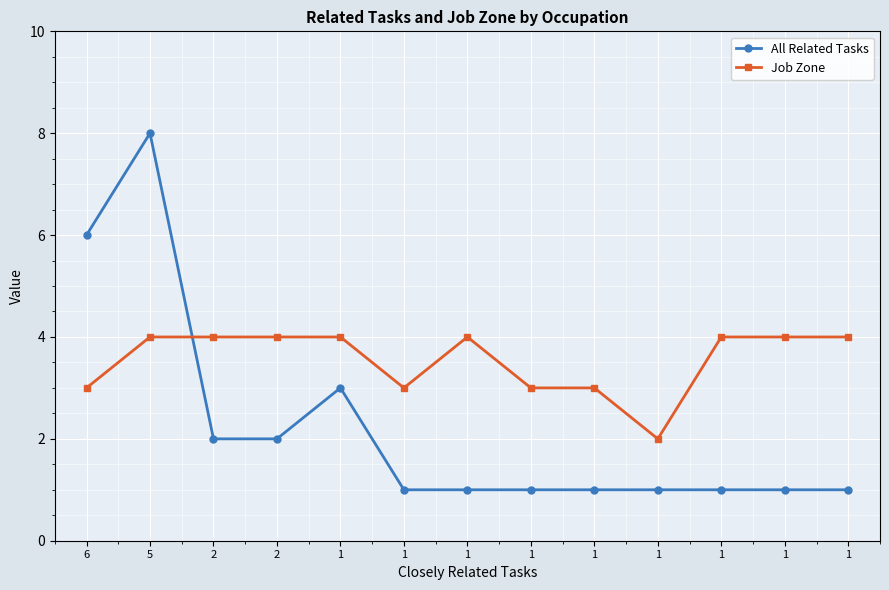

What is the value of the All Related Tasks point at the 3rd from the left?

2